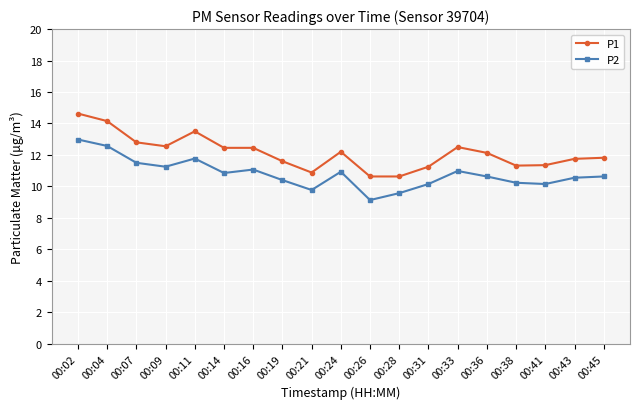

What is the maximum value shown in the chart?

14.6